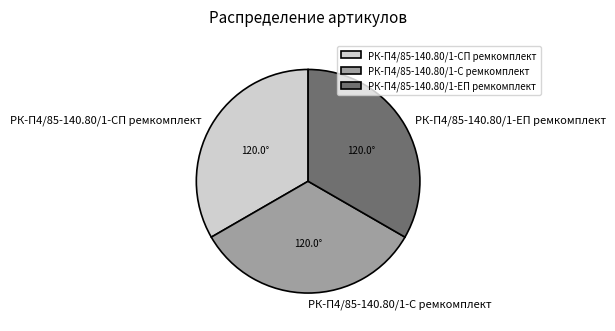

Combined, do РК-П4/85-140.80/1-С ремкомплект and РК-П4/85-140.80/1-СП ремкомплект account for over 50%?

Yes